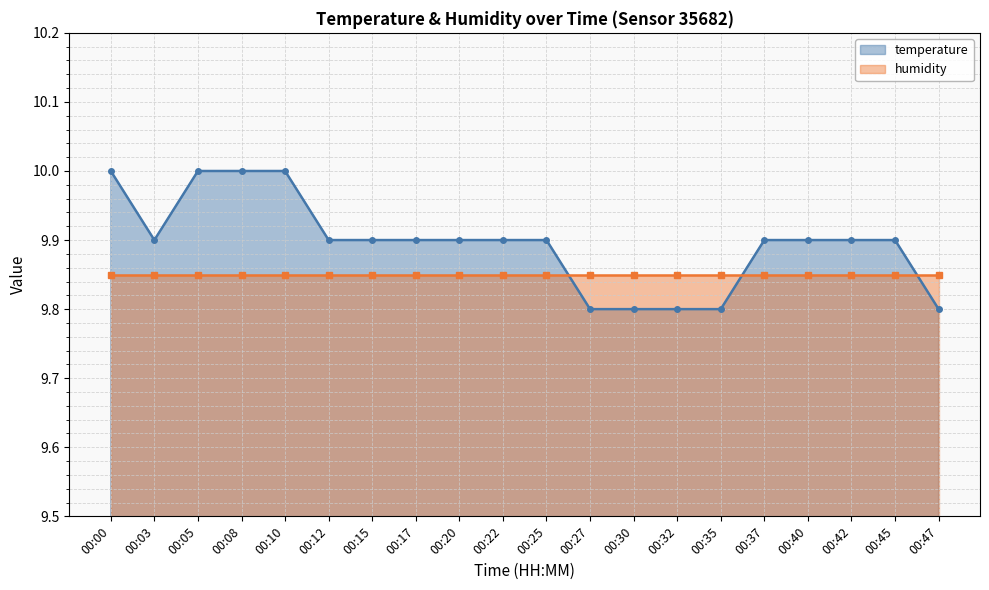

Reading left to right, extract all data points from this chart.

10.0	9.9	10.0	10.0	10.0	9.9	9.9	9.9	9.9	9.9	9.9	9.8	9.8	9.8	9.8	9.9	9.9	9.9	9.9	9.8